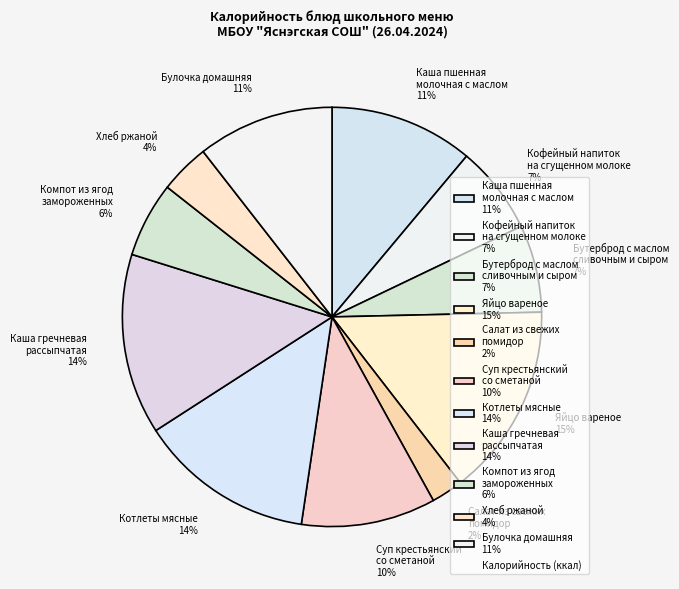

How many slices are in this pie chart?

11